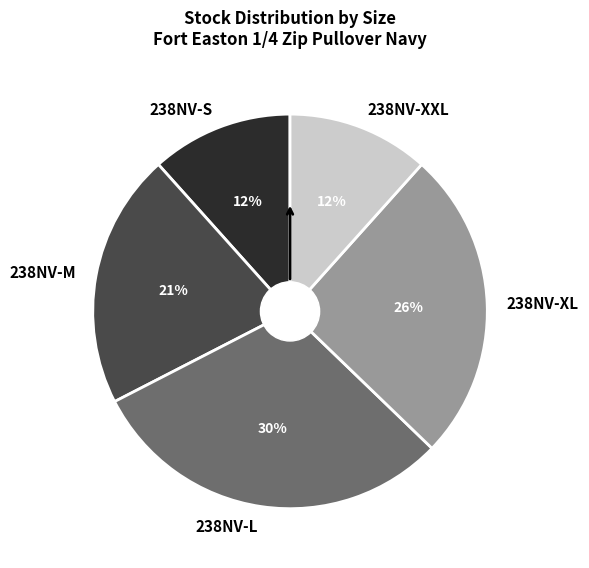

What percentage is the 238NV-XL slice, to the nearest percent?

26%